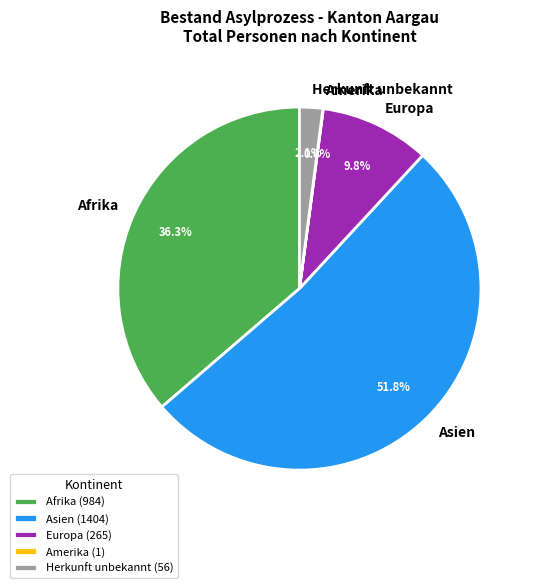

What is the majority slice?

Asien